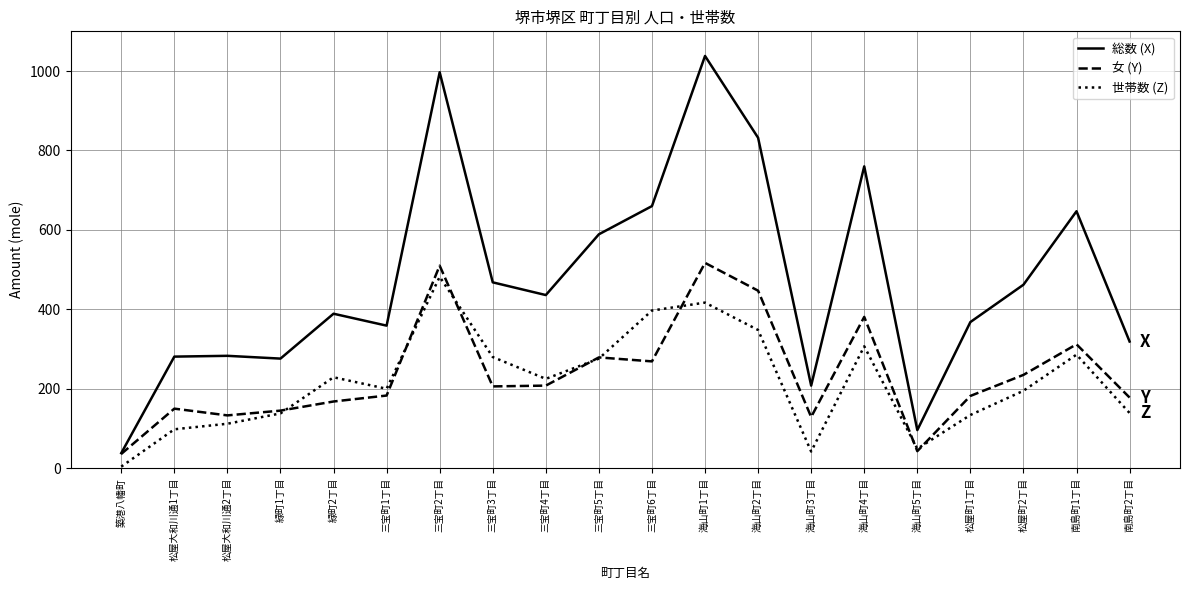

What is the sum of all 世帯数 (Z) values?

4358